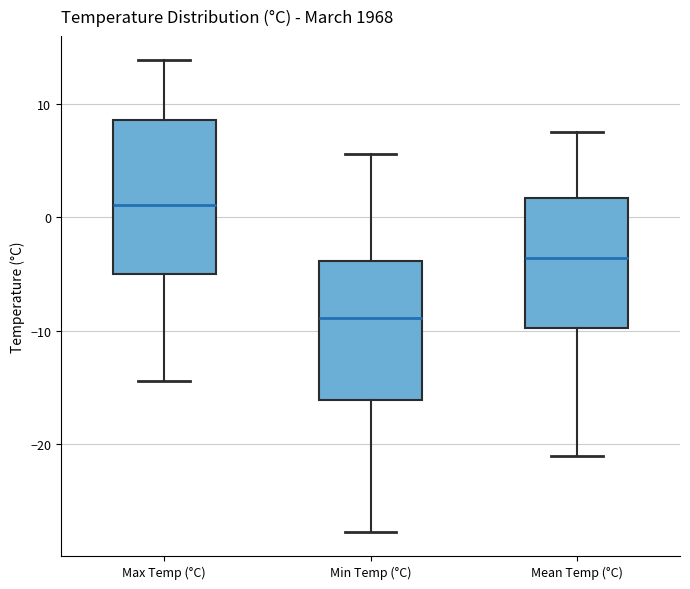

Reading left to right, transcribe this box plot: for each box, give where its median line is, the range the box spans, and where its two whiskers end, as read against the y-axis. The values are not printed on the chart, so give them approximately, as read against the axis.

Max Temp (°C): median 1, box -5 to 9, whiskers -14 to 14
Min Temp (°C): median -9, box -16 to -4, whiskers -28 to 6
Mean Temp (°C): median -4, box -10 to 2, whiskers -21 to 8